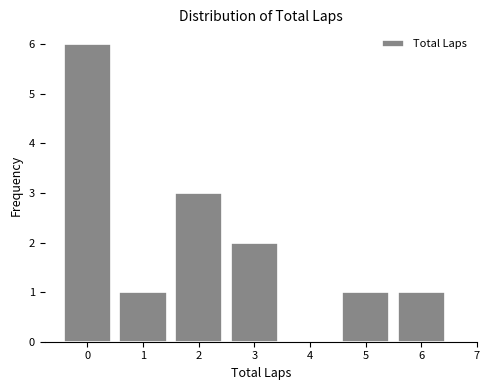

Reading left to right, list all the values displayed in this chart.

0=6	1=1	2=3	3=2	4=0	5=1	6=1